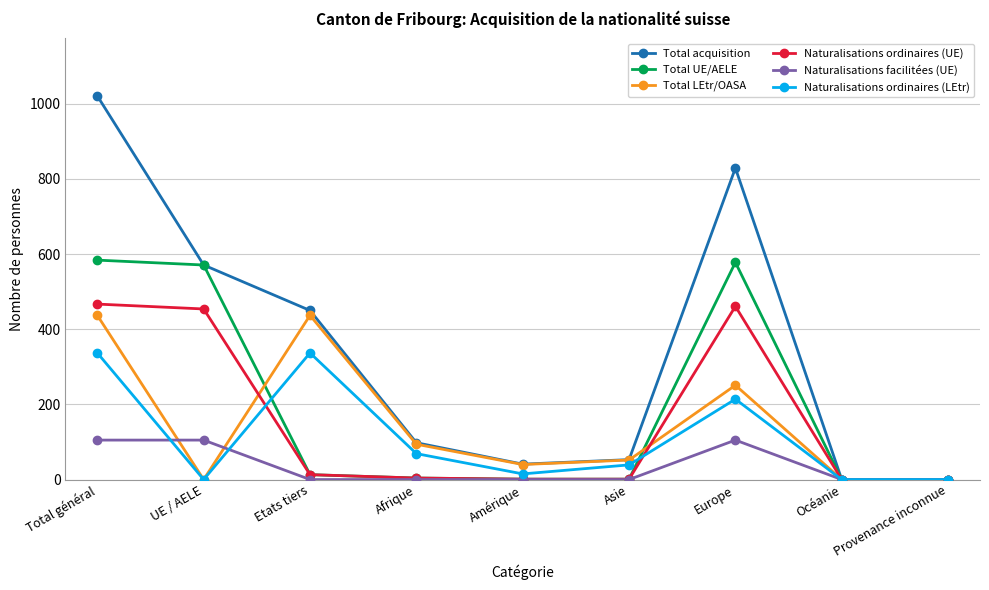

Where is the first local minimum for Naturalisations ordinaires (LEtr)?

UE / AELE